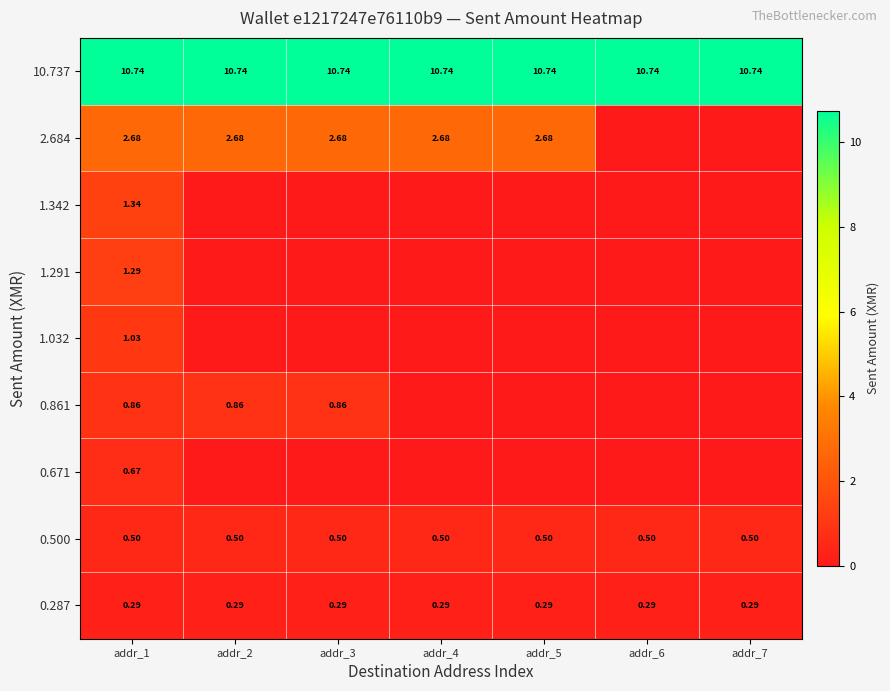

Count the 2.684 values in the range 0 to 2.

2